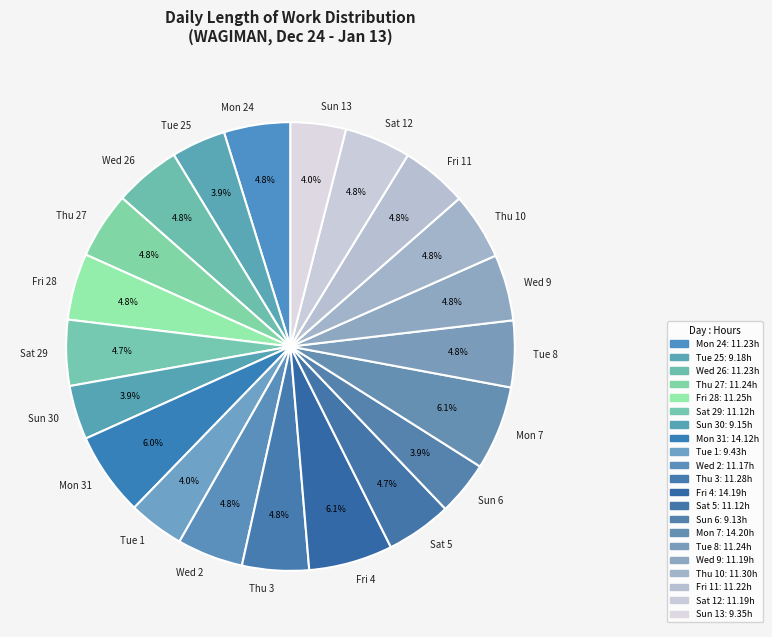

Is the sum of Tue 8 and Sun 6 greater than half?

No